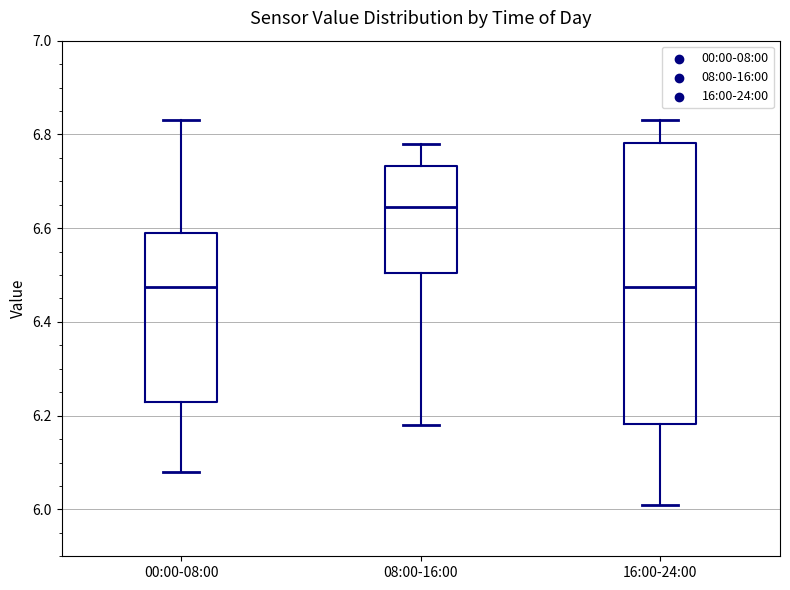

Reading left to right, read every box against the y-axis: the position of its median line, the range the box covers, and the ends of its whiskers. The values are not printed on the chart, so give them approximately, as read against the axis.

00:00-08:00: median 6.48, box 6.24 to 6.60, whiskers 6.08 to 6.84
08:00-16:00: median 6.64, box 6.50 to 6.74, whiskers 6.18 to 6.78
16:00-24:00: median 6.48, box 6.18 to 6.78, whiskers 6.02 to 6.84